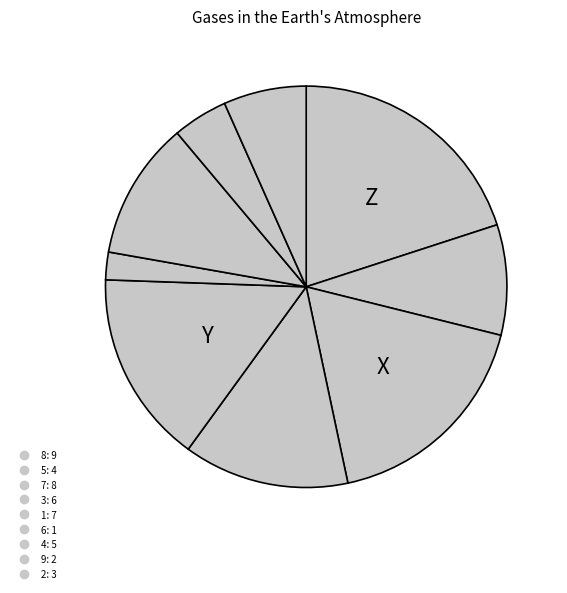

Count the number of slices in the pie.

9